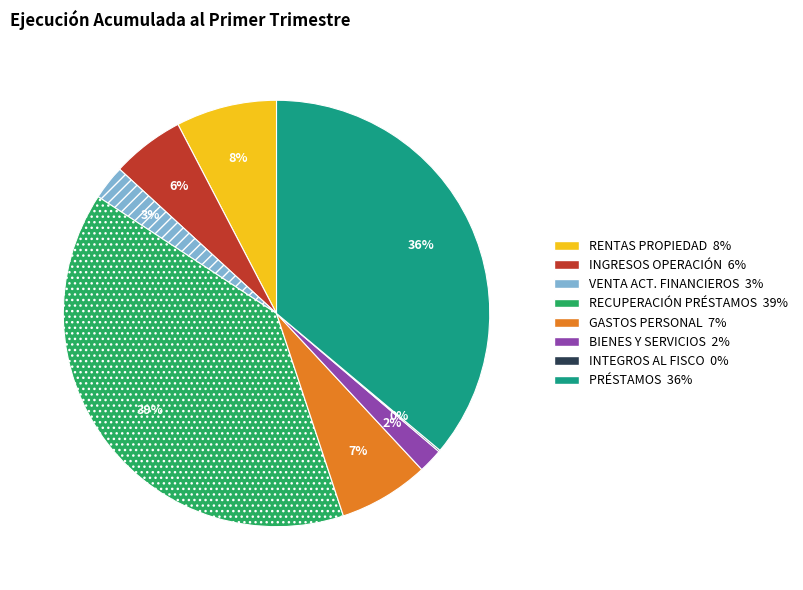

To the nearest percent, what is the difference between the largest and smallest slice percentages?

39%